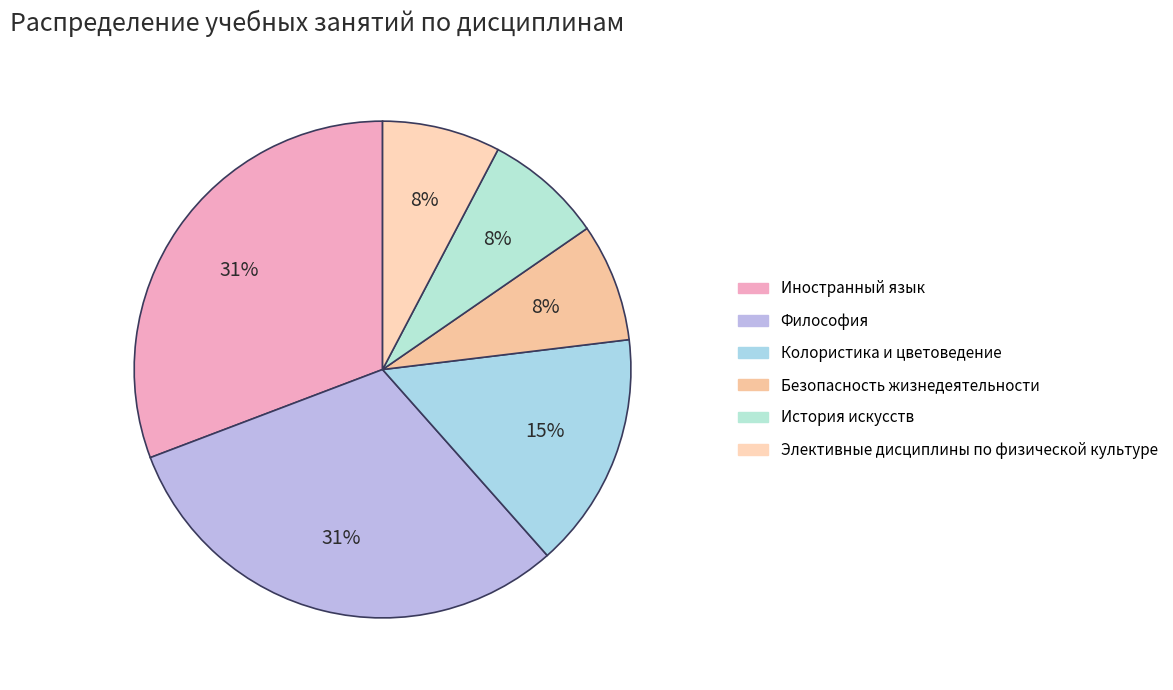

What percentage is the История искусств slice, to the nearest percent?

8%